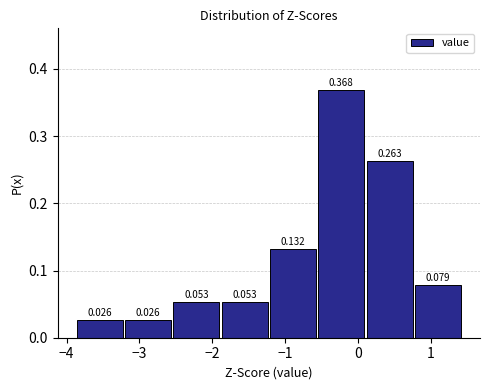

Which range on the x-axis has the tallest bar?

-0.6 to 0.1